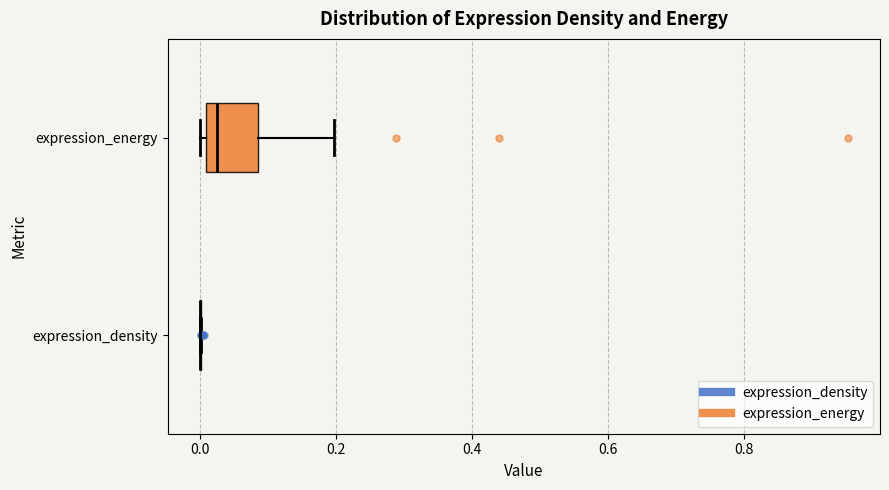

Comparing the boxes themselves (not the whiskers), which one is the widest?

expression_energy